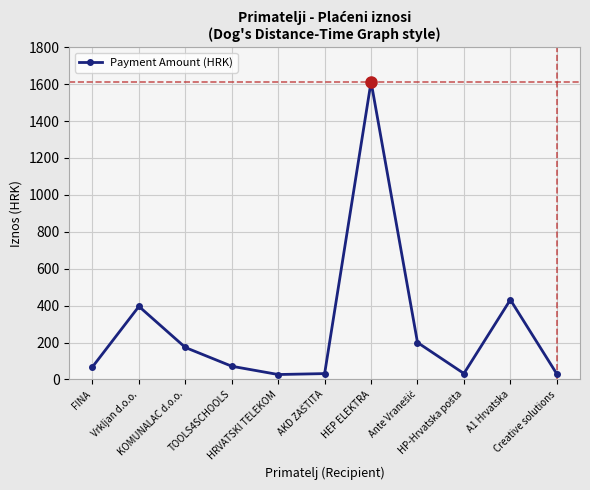

Is it true that the value at A1 Hrvatska is 431.7?

True